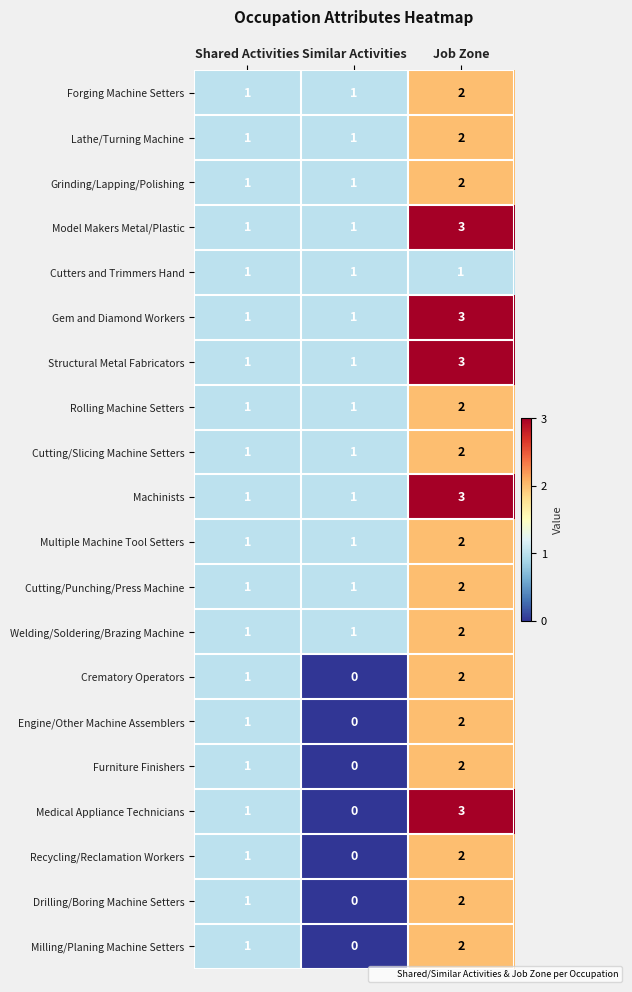

What is the total value across all series at Job Zone?

44